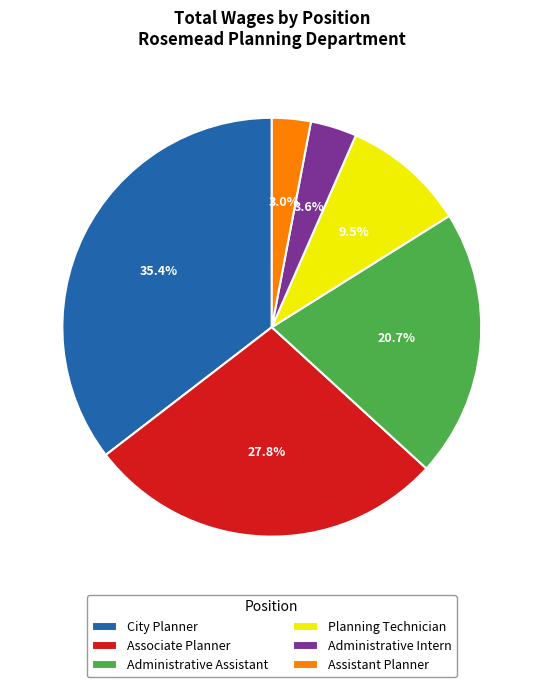

To the nearest percent, what percentage of the pie is Associate Planner?

28%